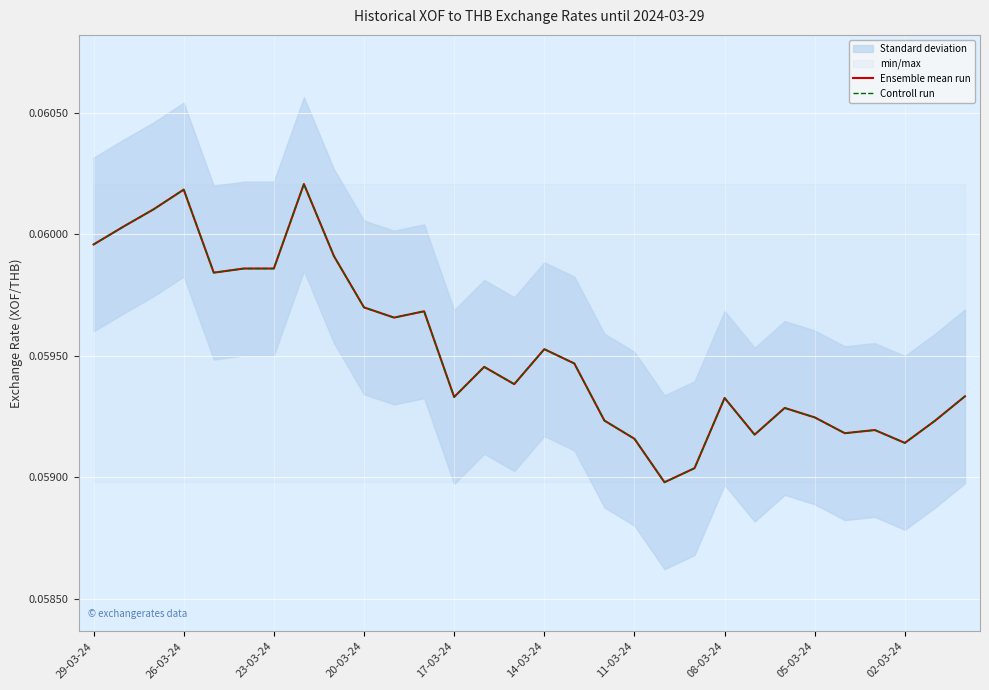

True or false: Controll run and Ensemble mean run intersect in this chart.

False